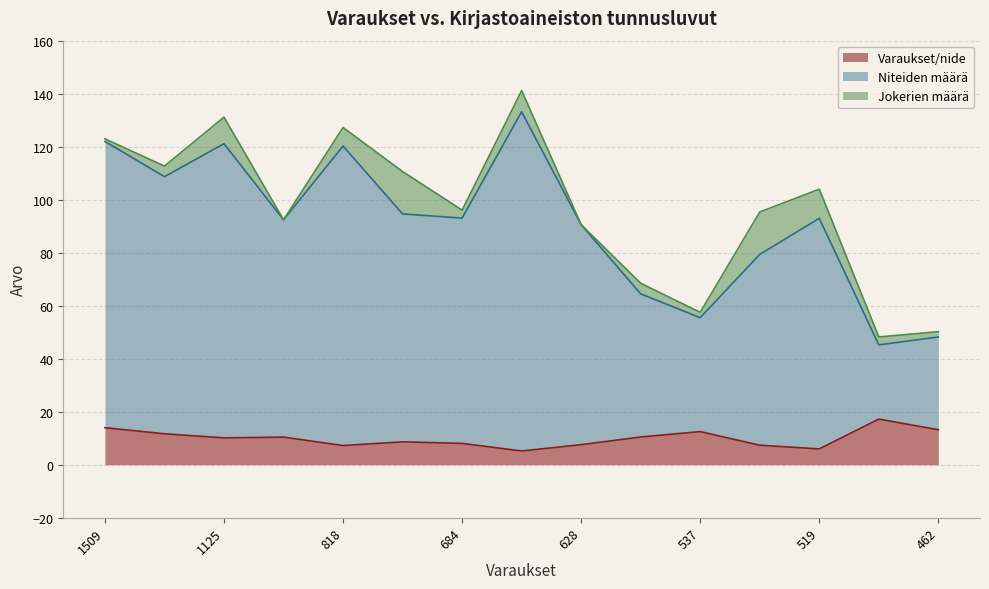

Which series has the largest total across all categories?

Niteiden määrä